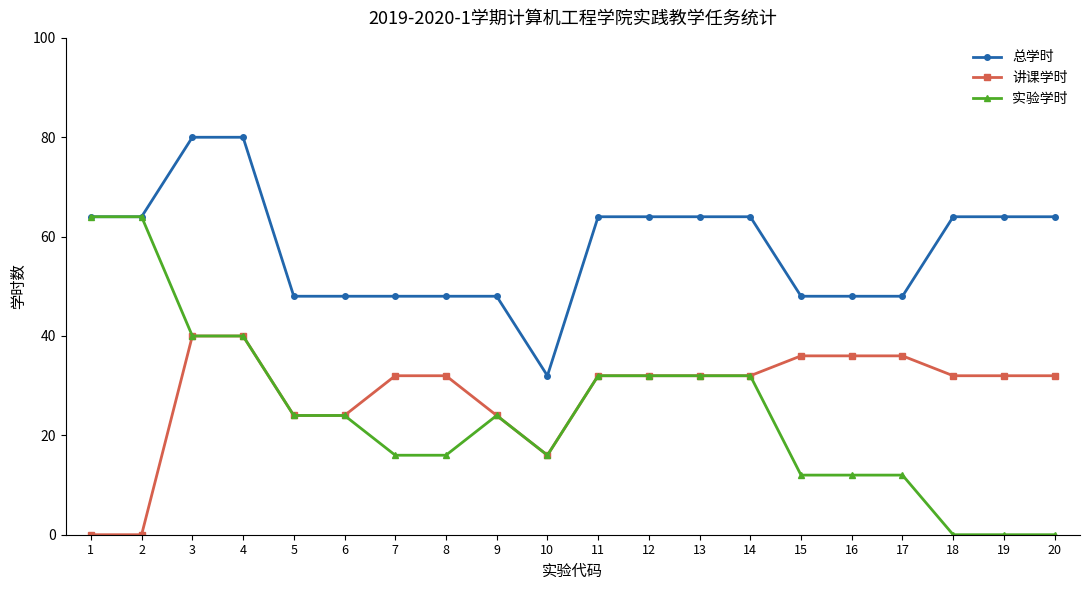

What is the value of the 总学时 point at the 2nd from the left?

64